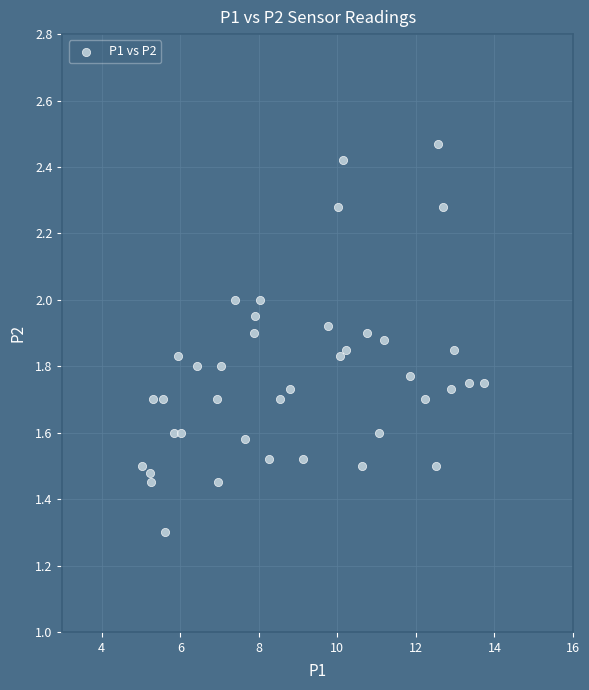

What is the range of X values (max minus min)?

8.7